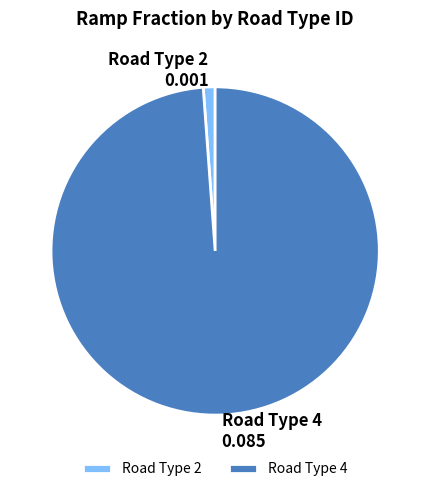

Combined, do Road Type 2 and Road Type 4 account for over 50%?

Yes